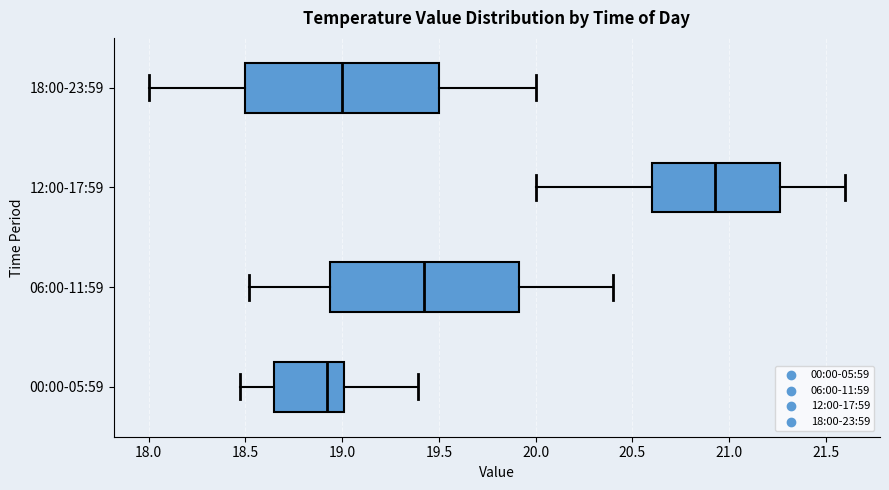

Reading bottom to top, transcribe this box plot: for each box, give where its median line is, the range the box spans, and where its two whiskers end, as read against the x-axis. The values are not printed on the chart, so give them approximately, as read against the axis.

00:00-05:59: median 18.90, box 18.65 to 19.00, whiskers 18.45 to 19.40
06:00-11:59: median 19.45, box 18.95 to 19.90, whiskers 18.50 to 20.40
12:00-17:59: median 20.95, box 20.60 to 21.25, whiskers 20.00 to 21.60
18:00-23:59: median 19.00, box 18.50 to 19.50, whiskers 18.00 to 20.00